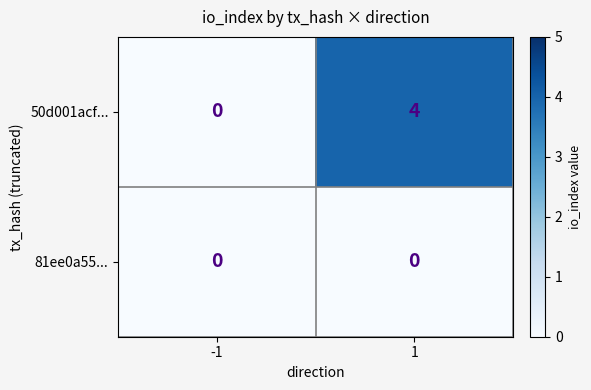

How many data points does each series have?

2